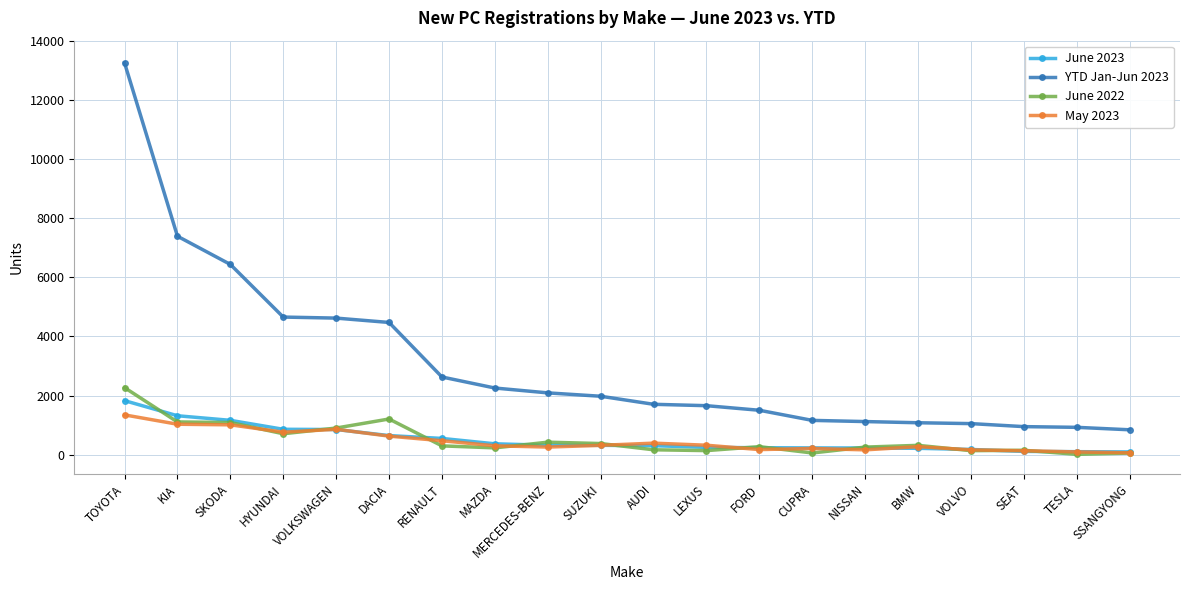

What are all the series names shown in the legend?

June 2023, YTD Jan-Jun 2023, June 2022, May 2023